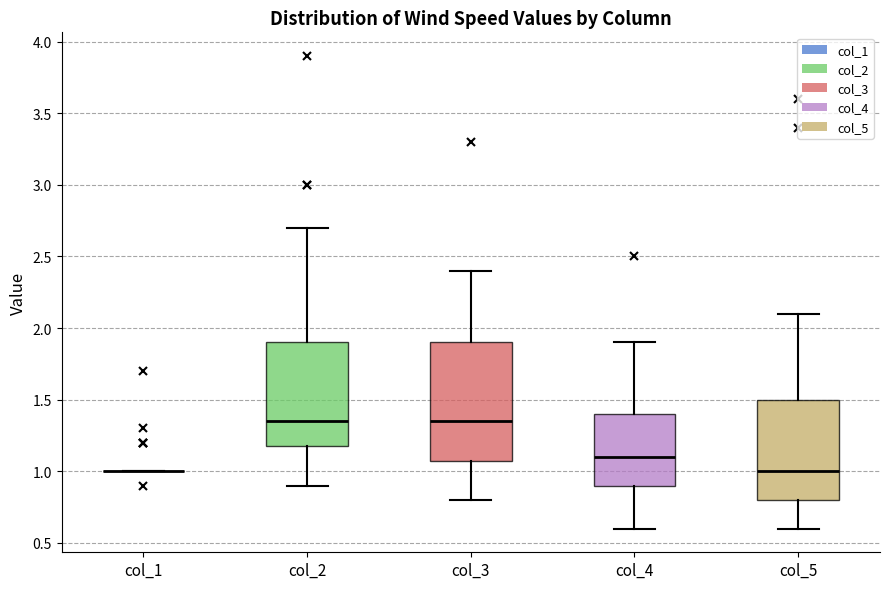

Comparing the boxes themselves (not the whiskers), which one is the tallest?

col_3